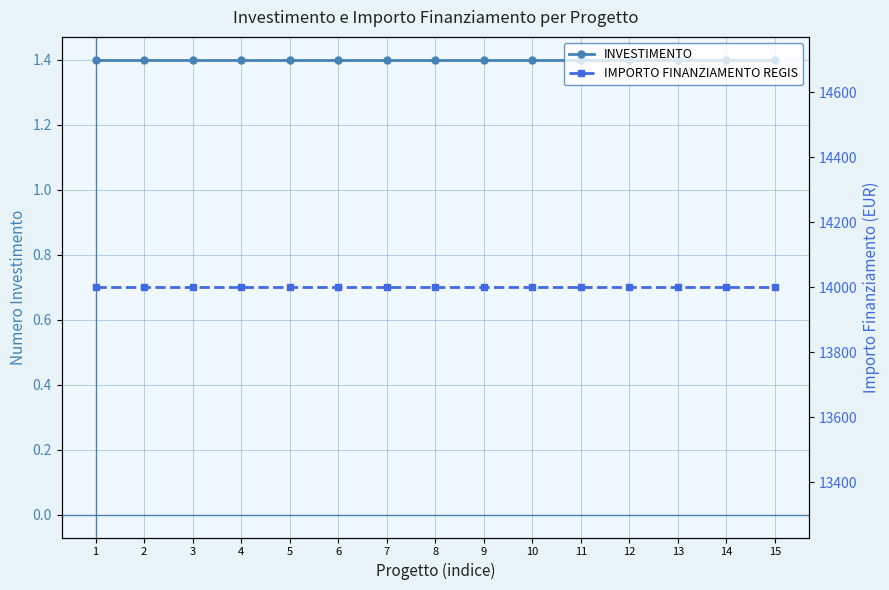

Reading right to left, what are all the values shown in this chart?

INVESTIMENTO: 1.4	1.4	1.4	1.4	1.4	1.4	1.4	1.4	1.4	1.4	1.4	1.4	1.4	1.4	1.4
IMPORTO FINANZIAMENTO REGIS: 14000.0	14000.0	14000.0	14000.0	14000.0	14000.0	14000.0	14000.0	14000.0	14000.0	14000.0	14000.0	14000.0	14000.0	14000.0